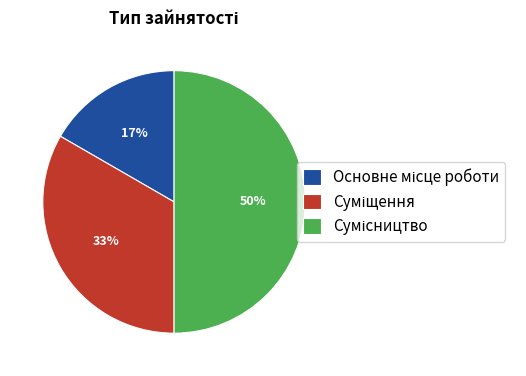

To the nearest percent, what is the difference between the largest and smallest slice percentages?

33%